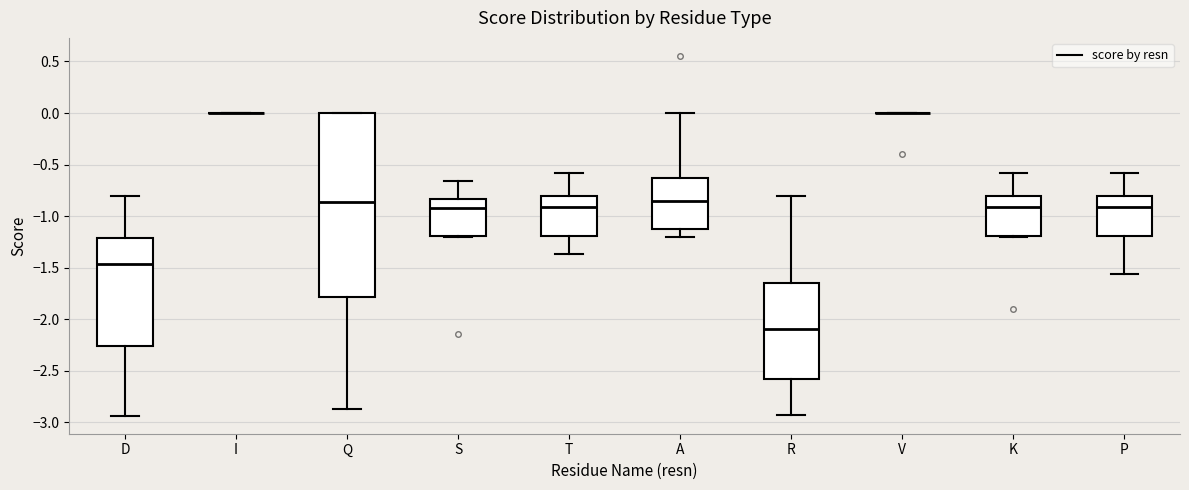

Reading left to right, transcribe this box plot: for each box, give where its median line is, the range the box spans, and where its two whiskers end, as read against the y-axis. The values are not printed on the chart, so give them approximately, as read against the axis.

D: median -1.45, box -2.25 to -1.20, whiskers -2.95 to -0.80
I: box collapsed to a line at 0.00, whiskers 0.00 to 0.00
Q: median -0.85, box -1.80 to 0.00, whiskers -2.85 to 0.00
S: median -0.90, box -1.20 to -0.85, whiskers -1.20 to -0.65
T: median -0.90, box -1.20 to -0.80, whiskers -1.35 to -0.60
A: median -0.85, box -1.10 to -0.65, whiskers -1.20 to 0.00
R: median -2.10, box -2.60 to -1.65, whiskers -2.95 to -0.80
V: box collapsed to a line at 0.00, whiskers 0.00 to 0.00
K: median -0.90, box -1.20 to -0.80, whiskers -1.20 to -0.60
P: median -0.90, box -1.20 to -0.80, whiskers -1.55 to -0.60